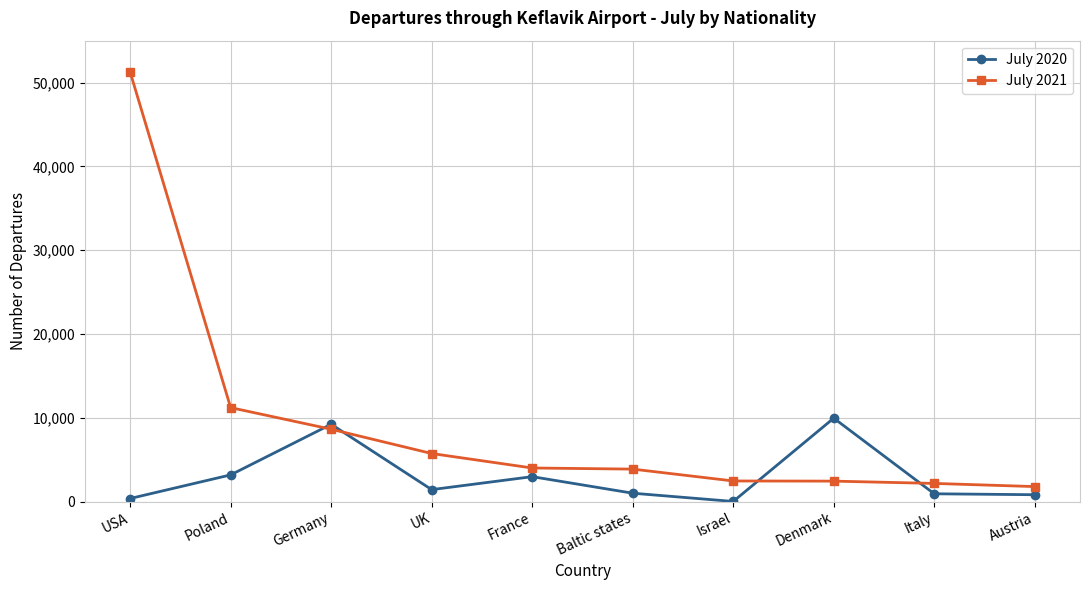

At which category does the chart reach its peak across all series?

USA